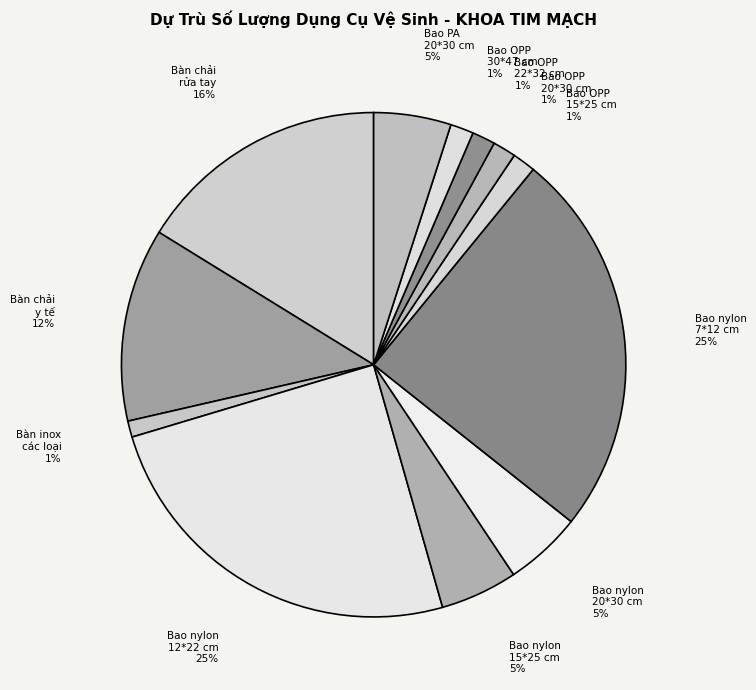

Count the number of slices in the pie.

12